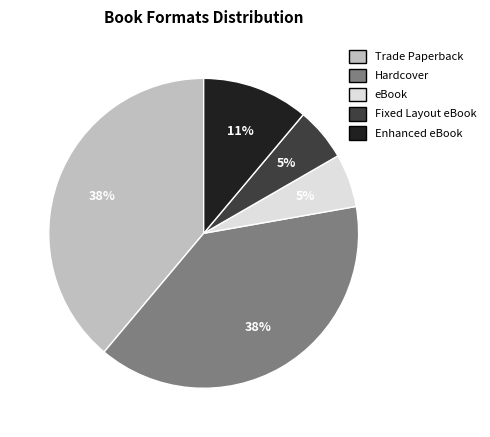

Combined, what portion of the pie is eBook and Enhanced eBook?

16.7%